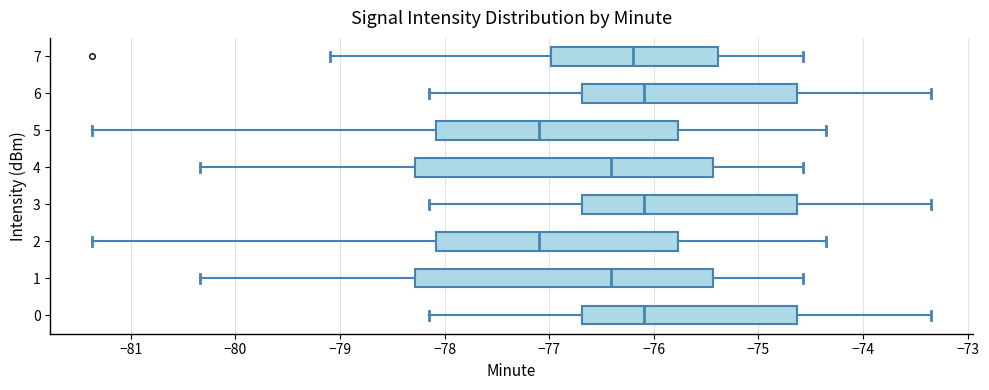

Where does the right whisker of the box at y = 6 end on the x-axis? The values are not printed on the chart, so give them approximately, as read against the axis.

-73.3